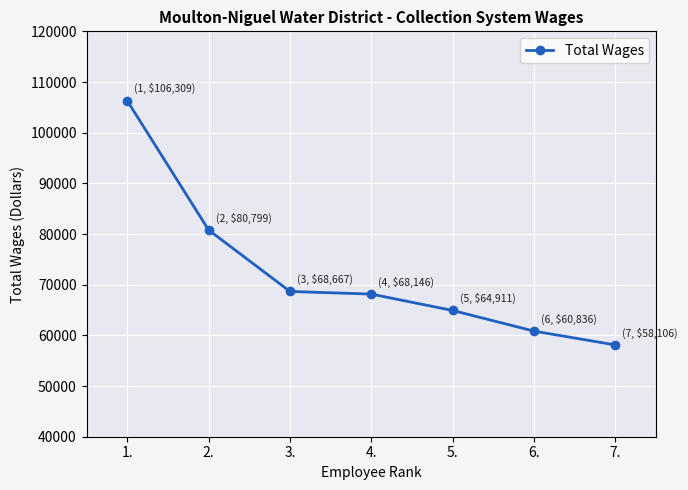

How many data points does each series have?

7